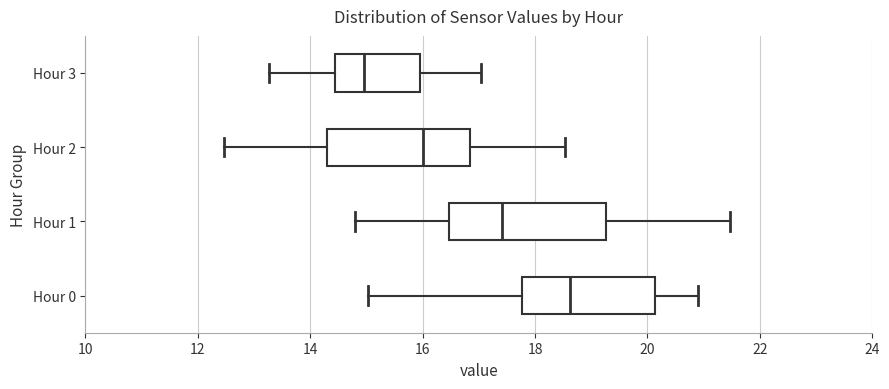

Where does the left whisker of the box for Hour 2 end on the x-axis? The values are not printed on the chart, so give them approximately, as read against the axis.

12.4